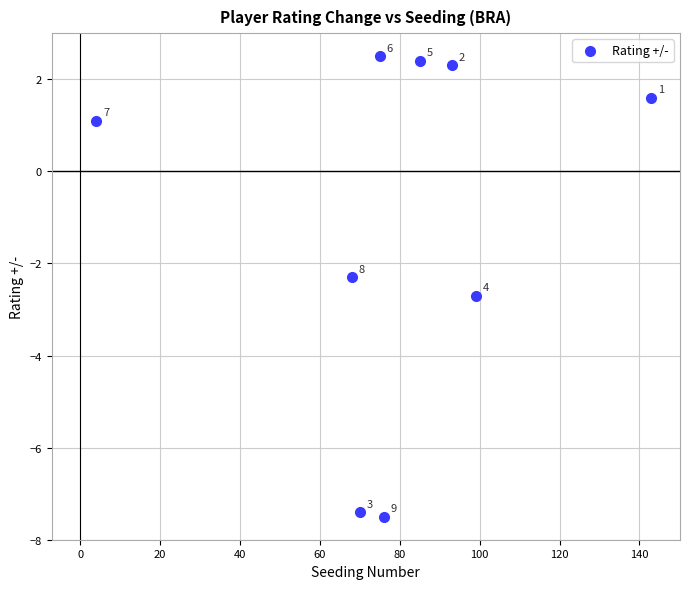

What Y value in the scatter plot is closest to -2?

-2.3